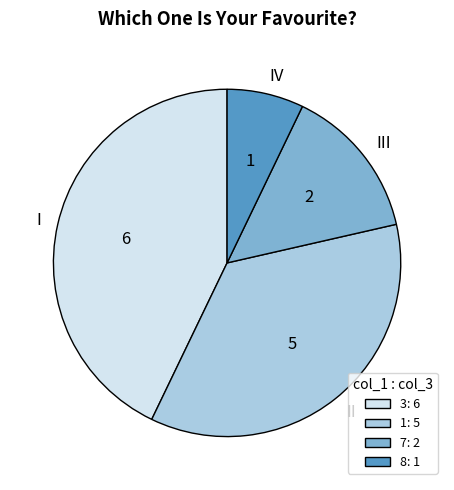

The 7: 2 slice represents 2% of the pie. True or false?

False